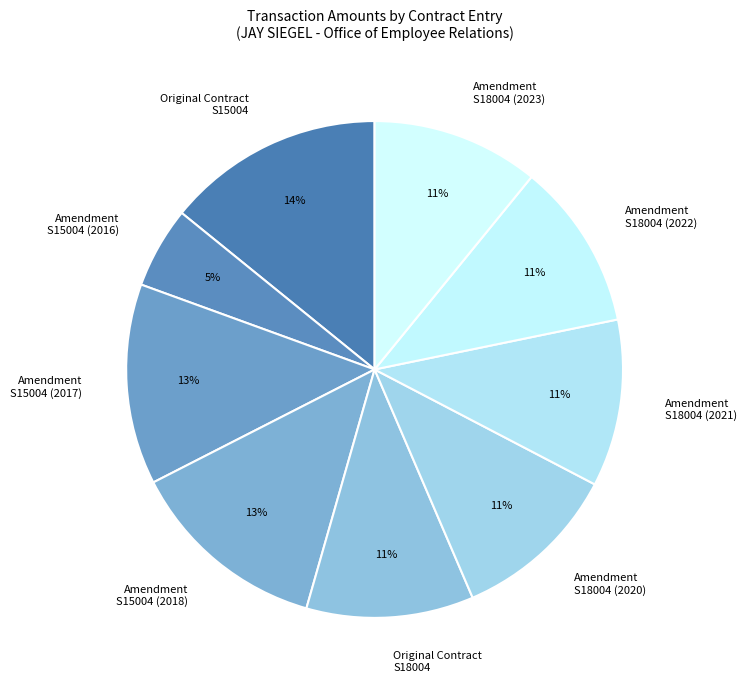

Which slice is the largest?

Original Contract S15004